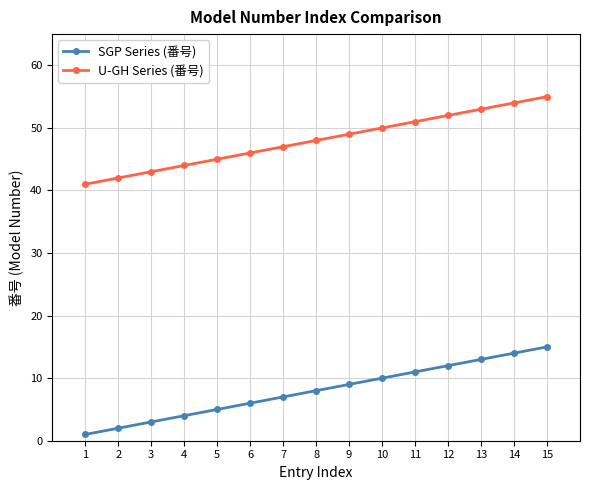

True or false: U-GH Series (番号) and SGP Series (番号) intersect in this chart.

False